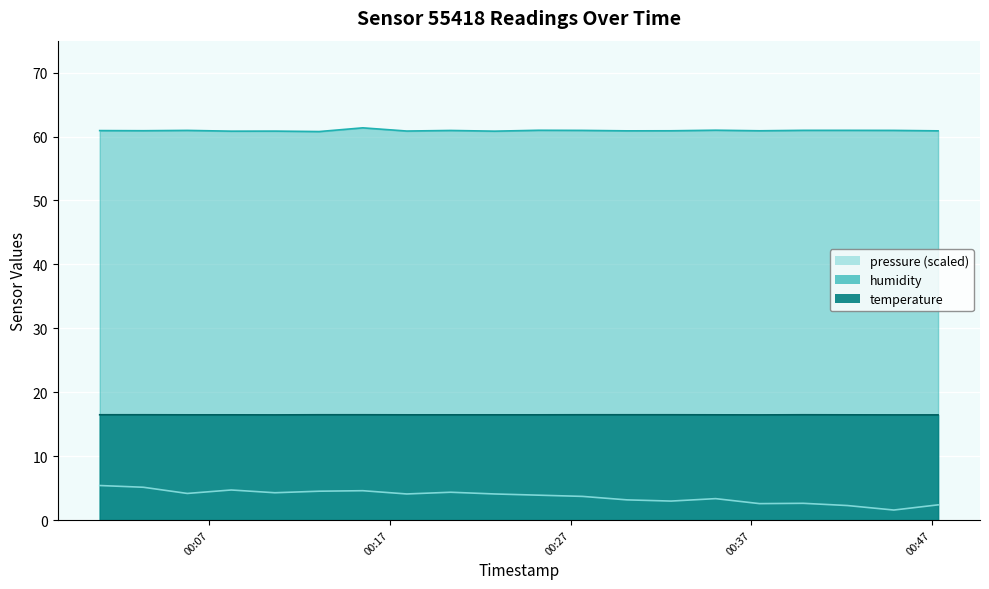

In pressure, how many points are higher than both neighbors (excluding endpoints)?

5